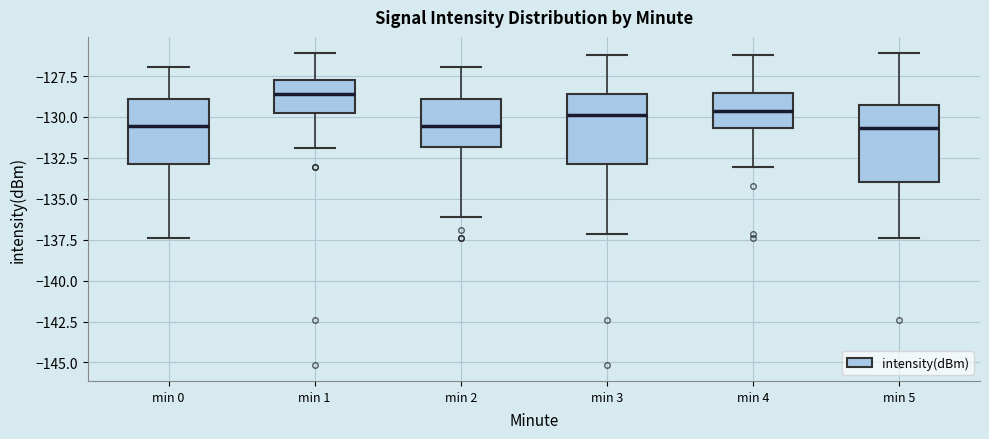

Reading left to right, read every box against the y-axis: the position of its median line, the range the box covers, and the ends of its whiskers. The values are not printed on the chart, so give them approximately, as read against the axis.

min 0: median -130.5, box -133.0 to -129.0, whiskers -137.5 to -127.0
min 1: median -128.5, box -129.5 to -127.5, whiskers -132.0 to -126.0
min 2: median -130.5, box -132.0 to -129.0, whiskers -136.0 to -127.0
min 3: median -130.0, box -133.0 to -128.5, whiskers -137.0 to -126.0
min 4: median -129.5, box -130.5 to -128.5, whiskers -133.0 to -126.0
min 5: median -130.5, box -134.0 to -129.5, whiskers -137.5 to -126.0